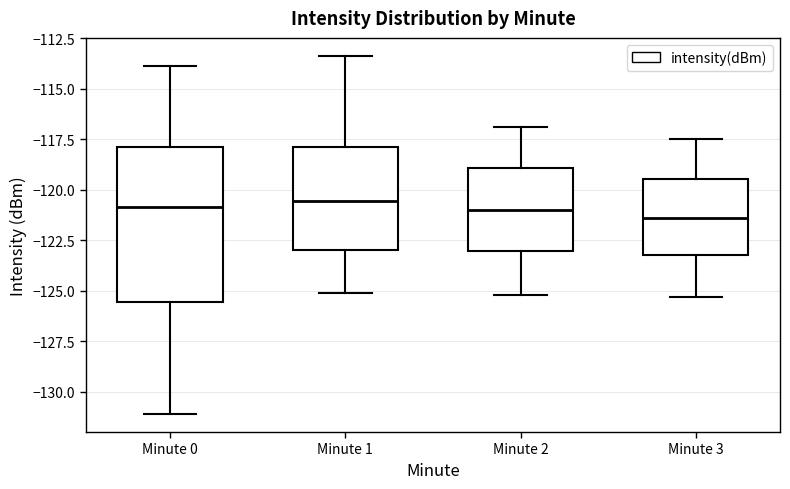

Where does the lower whisker of the box for Minute 3 end on the y-axis? The values are not printed on the chart, so give them approximately, as read against the axis.

-125.5